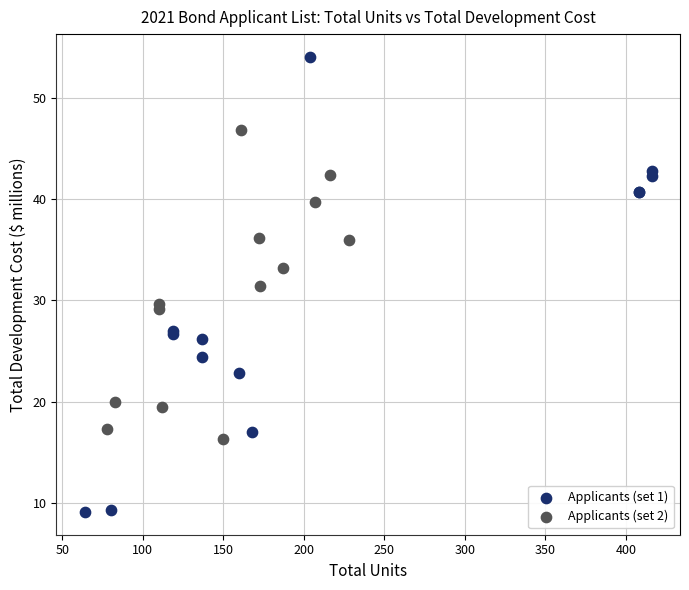

Which series has the largest Y range (max minus min)?

Applicants (set 1)